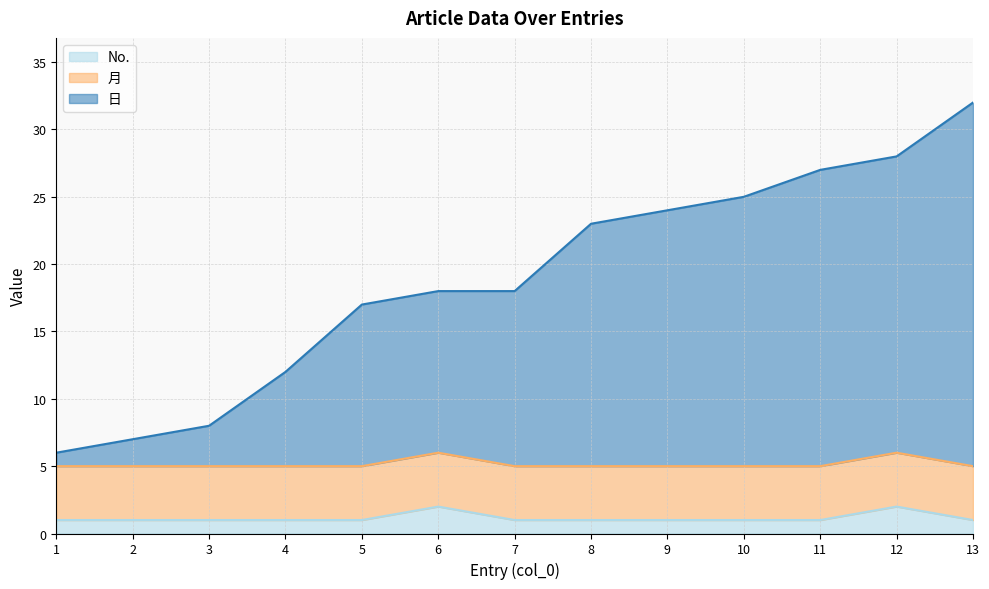

What is the total value across all series at 9?

24